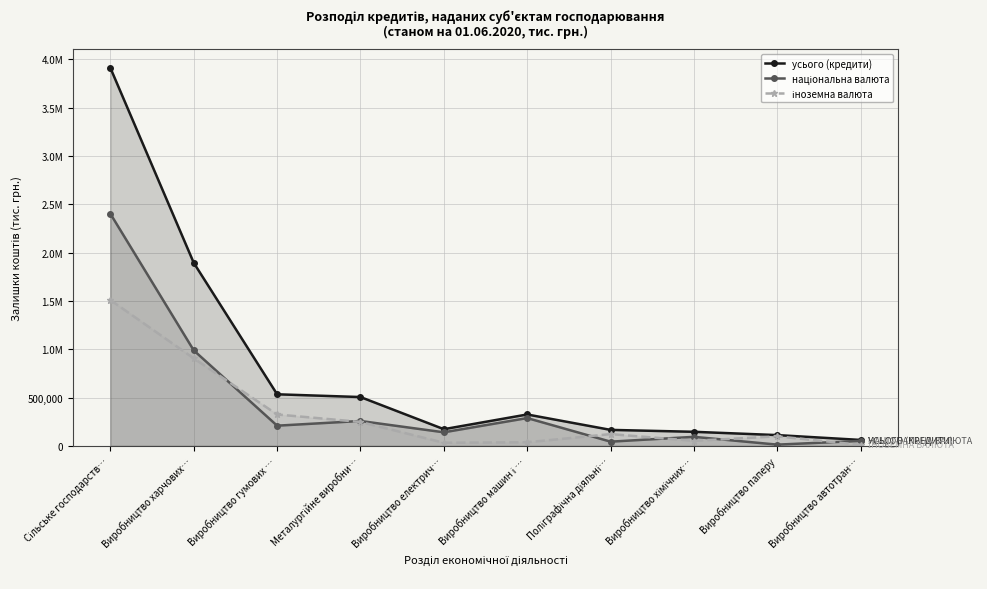

Where is усього (кредити) nearest to the value 1986768?

Виробництво харчових…